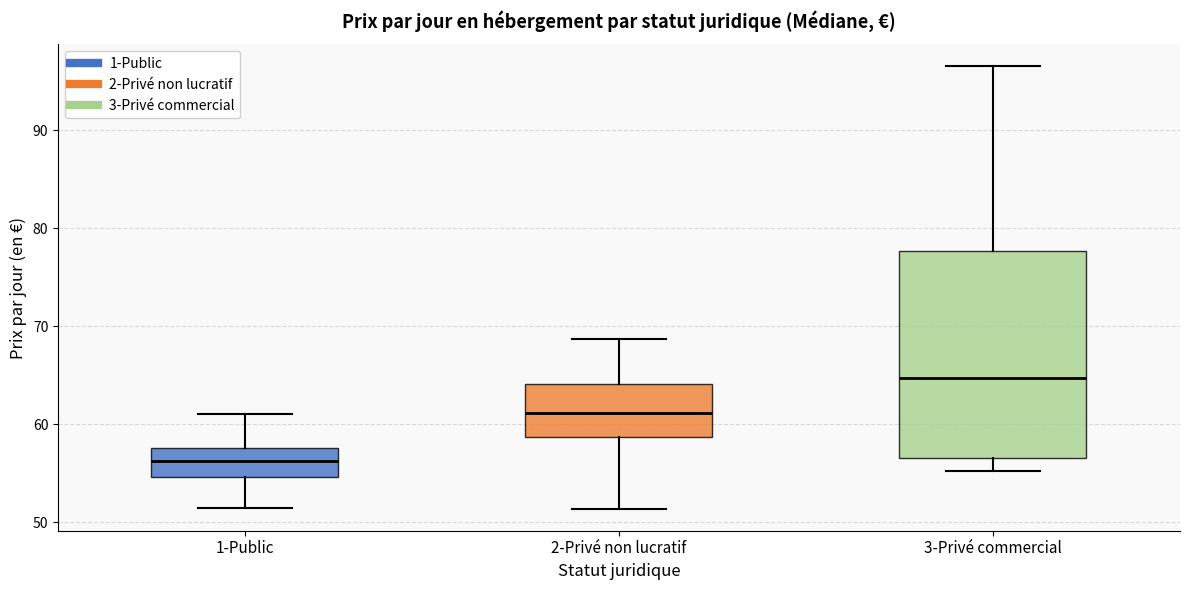

Reading left to right, read every box against the y-axis: the position of its median line, the range the box covers, and the ends of its whiskers. The values are not printed on the chart, so give them approximately, as read against the axis.

1-Public: median 56, box 55 to 58, whiskers 51 to 61
2-Privé non lucratif: median 61, box 59 to 64, whiskers 51 to 69
3-Privé commercial: median 65, box 57 to 78, whiskers 55 to 97